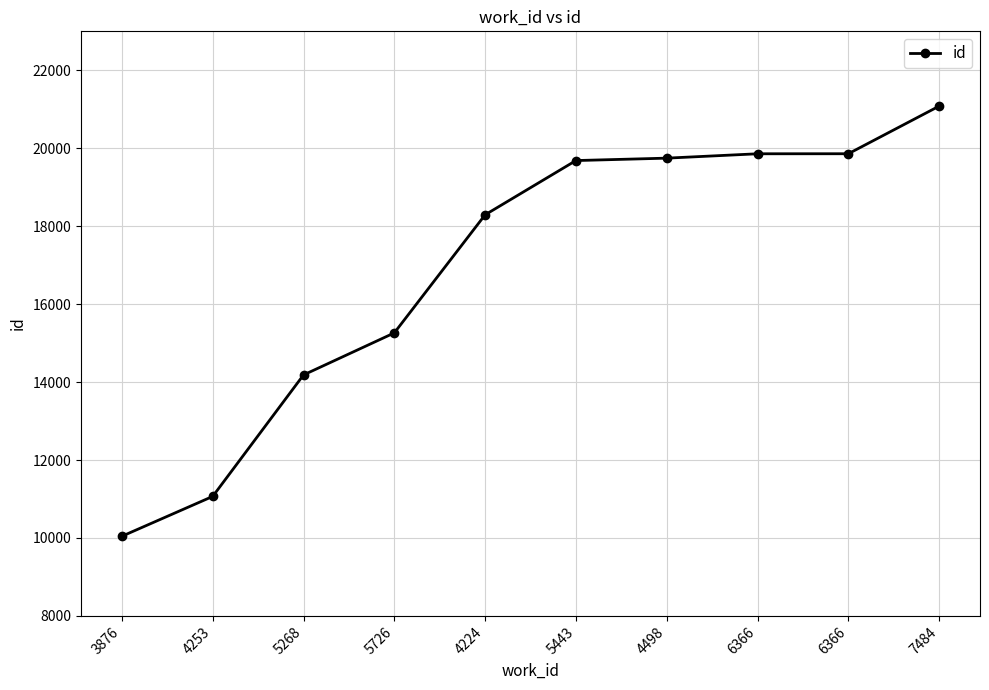

How many lines are shown in the chart?

1